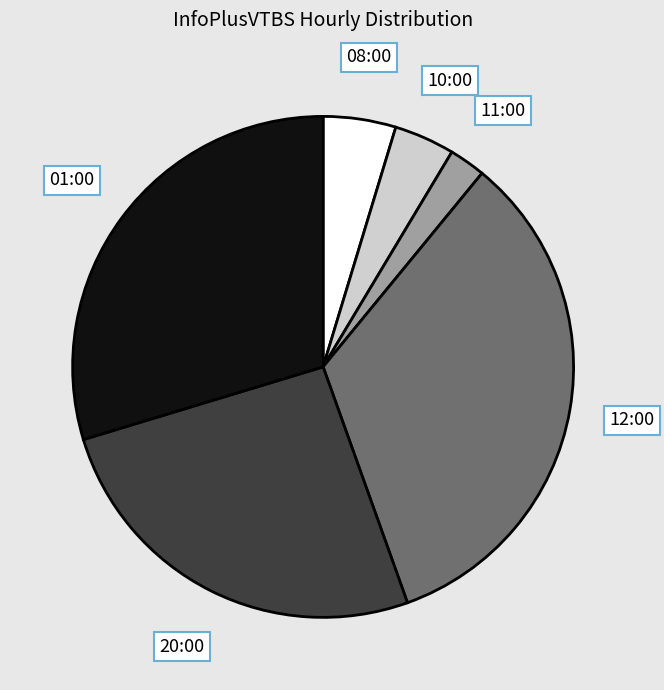

Which slice is the largest?

12:00